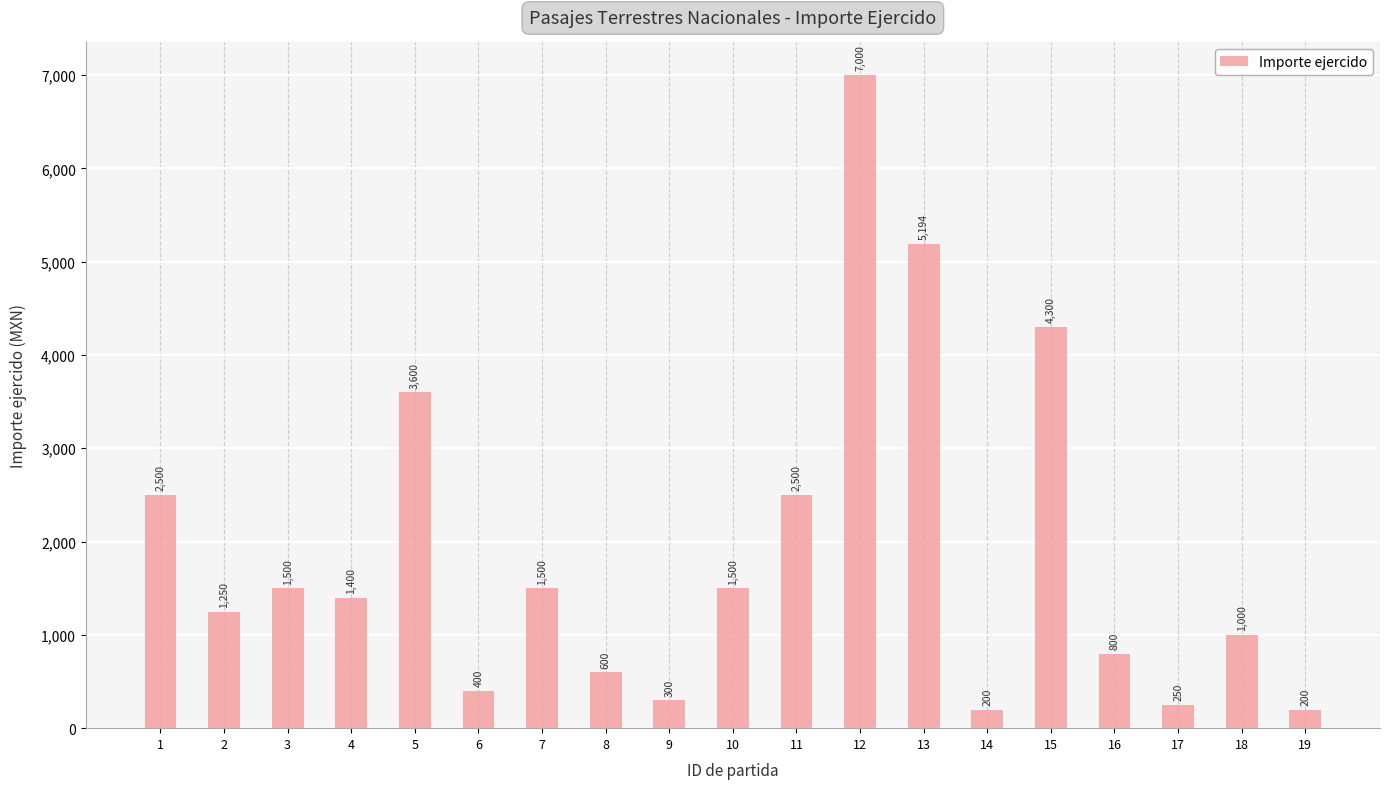

Reading left to right, what are all the values shown in this chart?

1=2500	2=1250	3=1500	4=1400	5=3600	6=400	7=1500	8=600	9=300	10=1500	11=2500	12=7000	13=5194	14=200	15=4300	16=800	17=250	18=1000	19=200